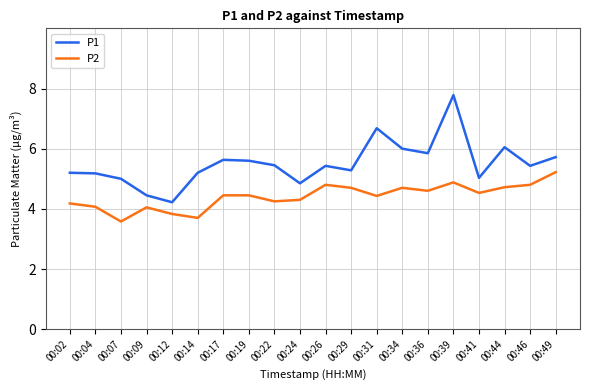

True or false: P2 and P1 cross at least once.

False